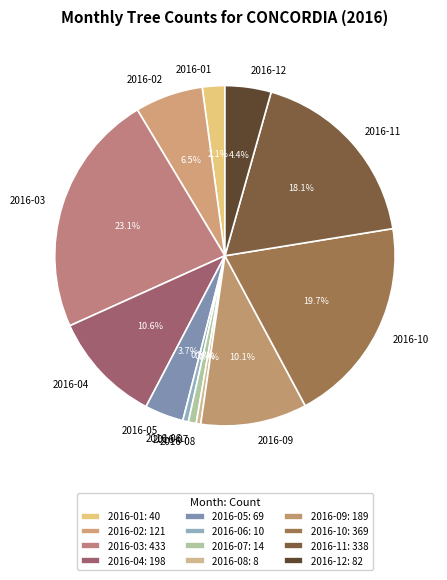

Combined, do 2016-04 and 2016-05 account for over 50%?

No